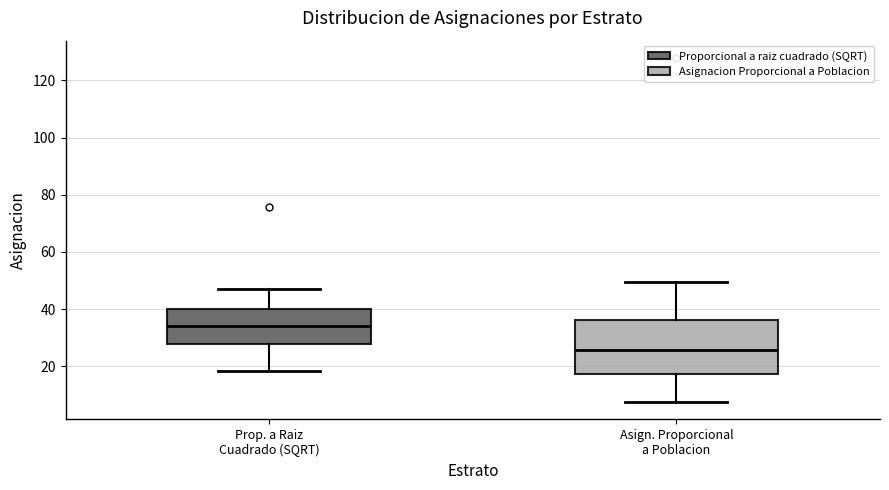

Reading left to right, read every box against the y-axis: the position of its median line, the range the box covers, and the ends of its whiskers. The values are not printed on the chart, so give them approximately, as read against the axis.

Prop. a Raiz Cuadrado (SQRT): median 34, box 28 to 40, whiskers 18 to 48
Asign. Proporcional a Poblacion: median 26, box 18 to 36, whiskers 8 to 50